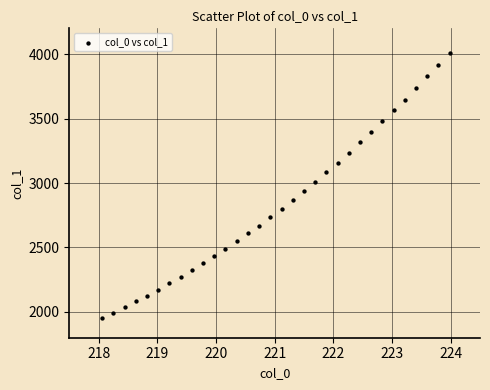

What is the range of Y values (max minus min)?

2057.9